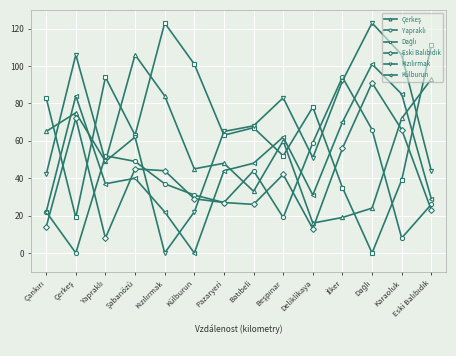

How many series are shown in this chart?

6